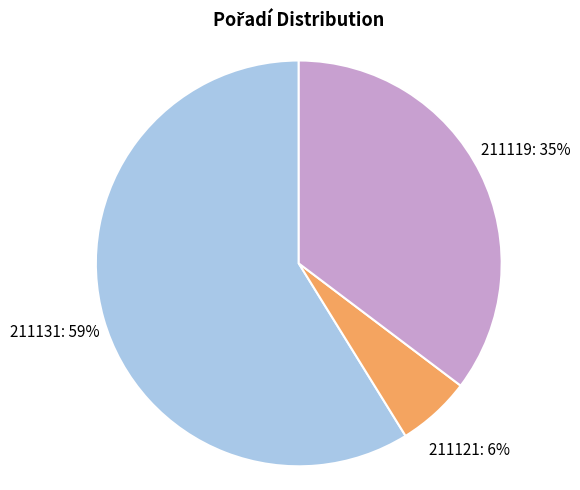

To the nearest percent, what is the difference between the 211119 and 211121 slice percentages?

29%